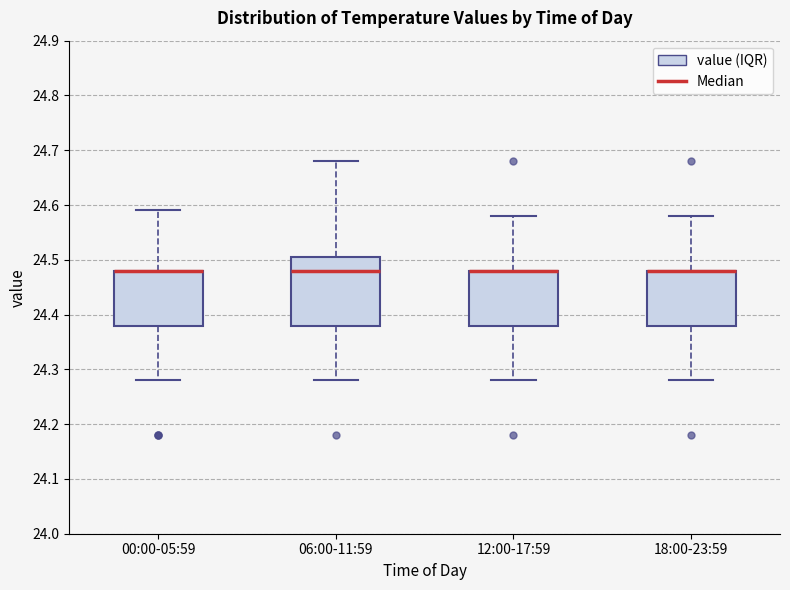

Which box is the tallest, from its lower edge to its upper edge?

06:00-11:59